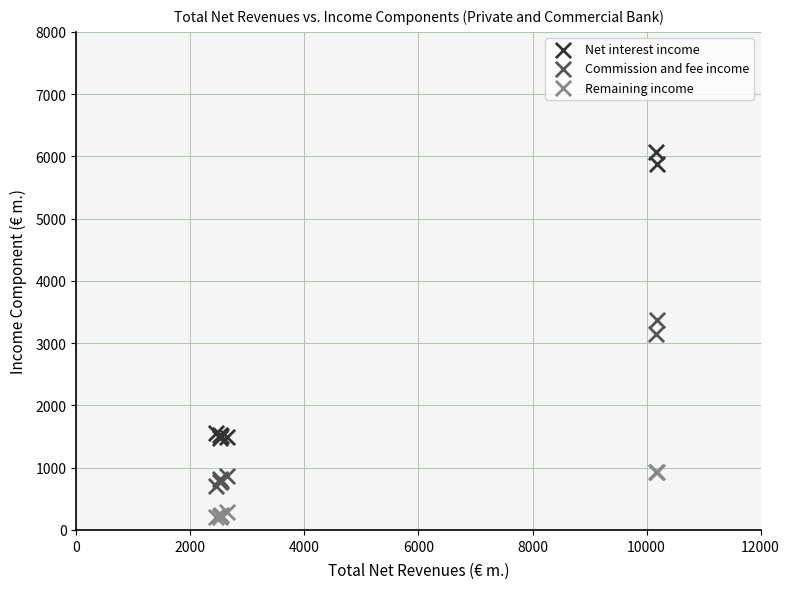

What are all the series names shown in the legend?

Net interest income, Commission and fee income, Remaining income